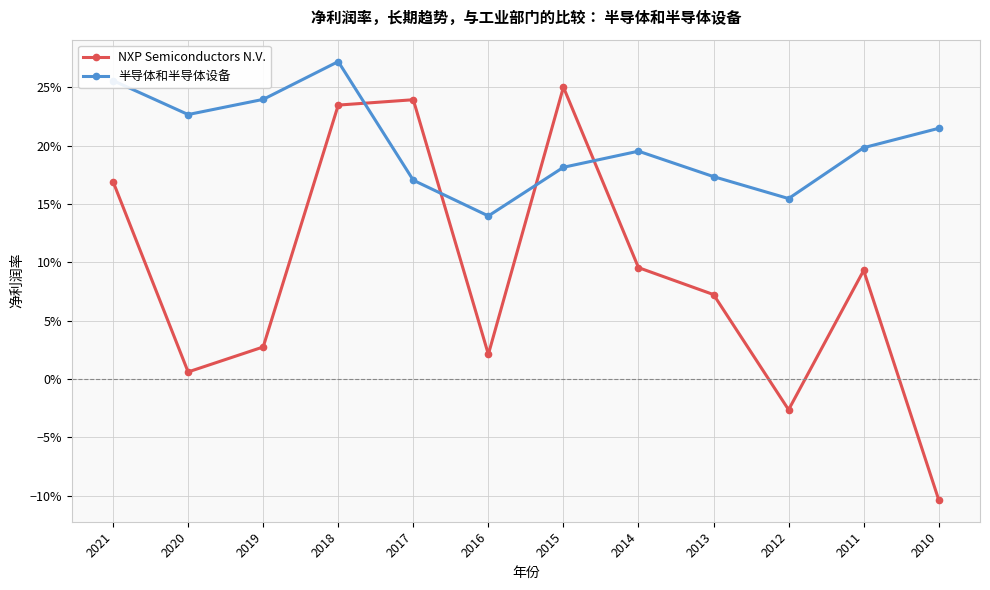

What are all the series names shown in the legend?

NXP Semiconductors N.V., 半导体和半导体设备